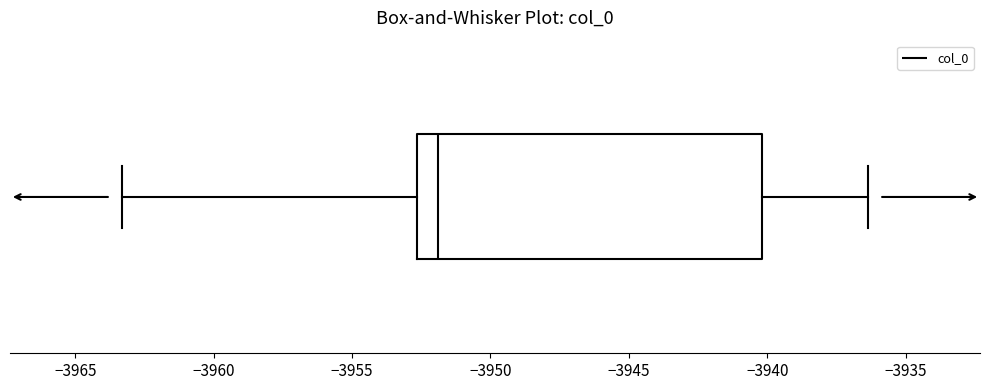

Where is the right edge of the box on the x-axis? The values are not printed on the chart, so give them approximately, as read against the axis.

-3940.0